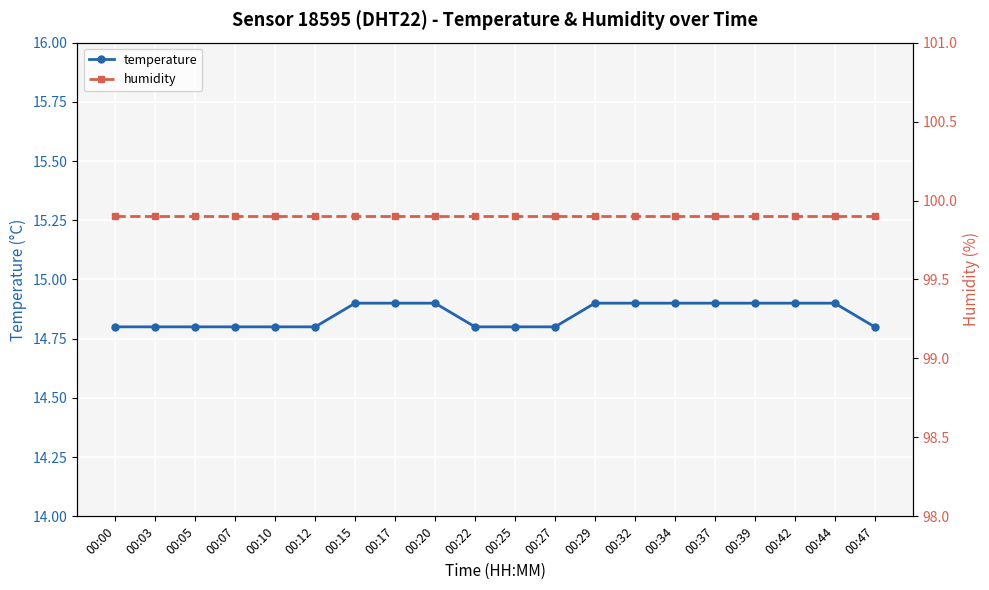

True or false: temperature and humidity intersect in this chart.

False